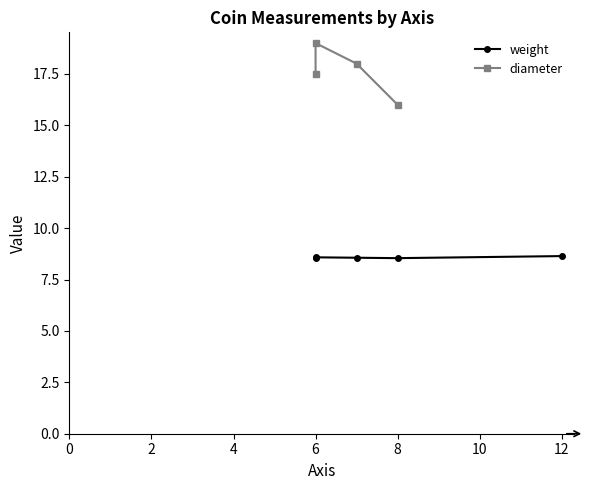

The diameter series shows 18.0 at 7. True or false?

True